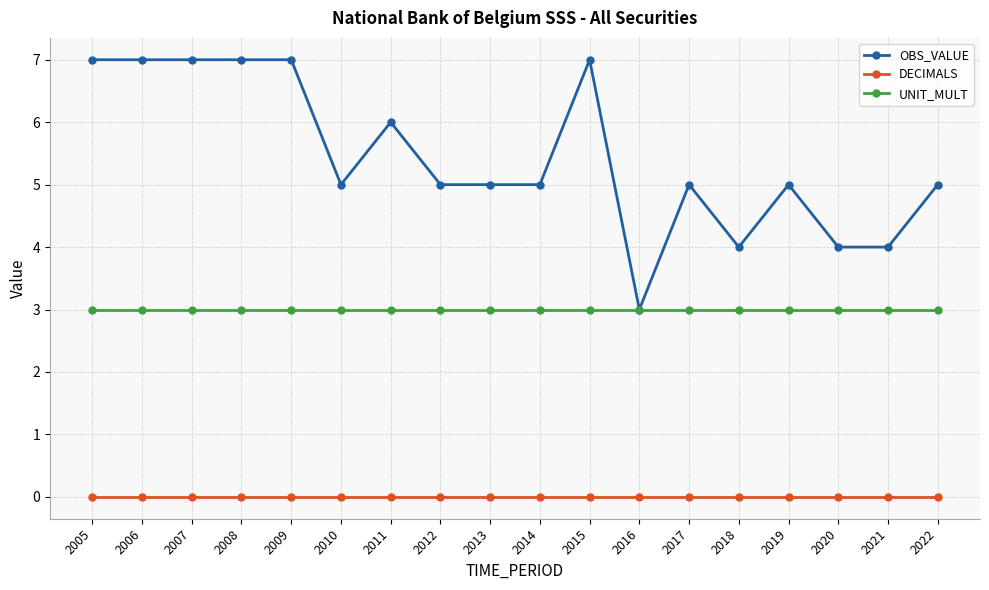

What is the difference between the maximum and minimum values in the OBS_VALUE series?

4